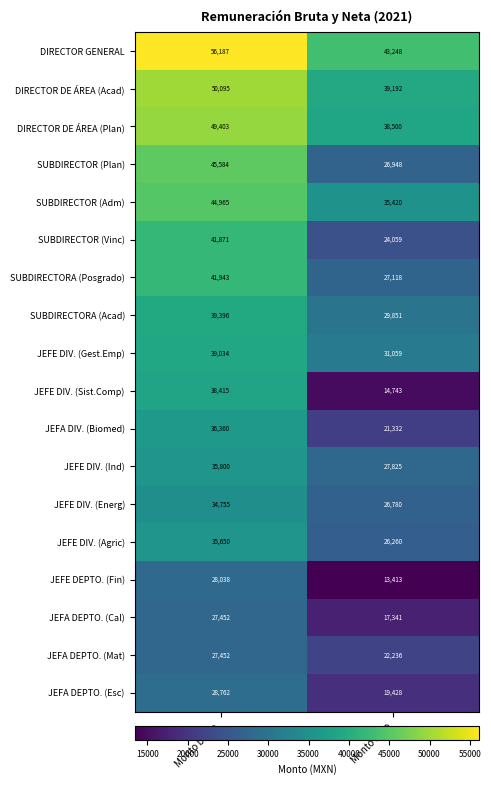

What is the difference between the DIRECTOR DE ÁREA (Plan) values at Monto bruto and Monto neto?

10903